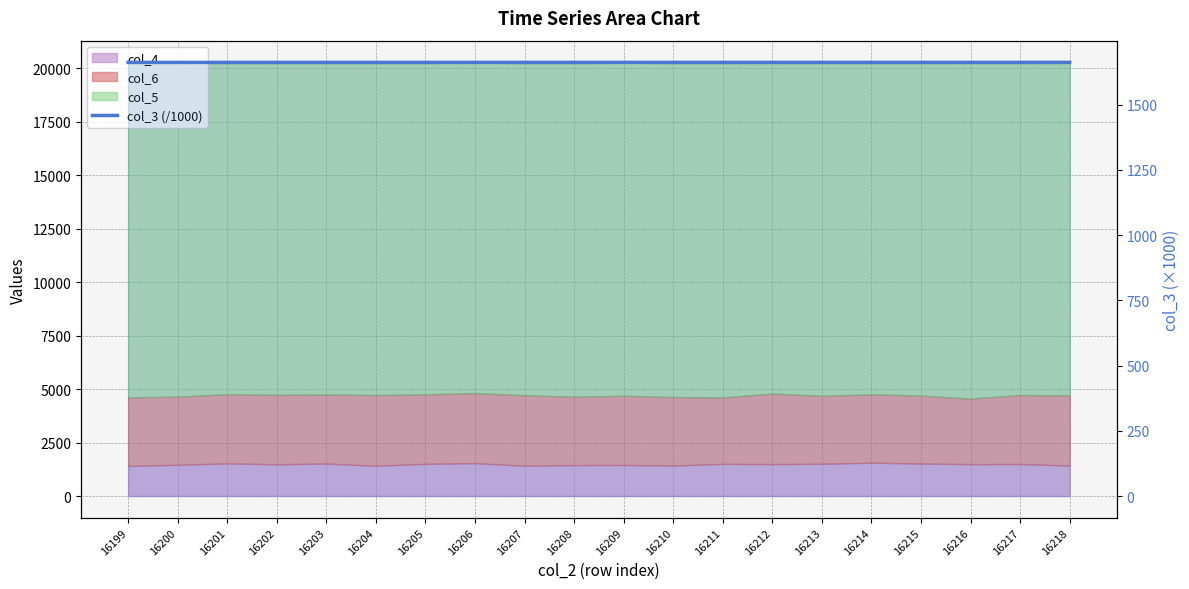

What is the ratio of the value at 16209 to the value at 16201?

1.0